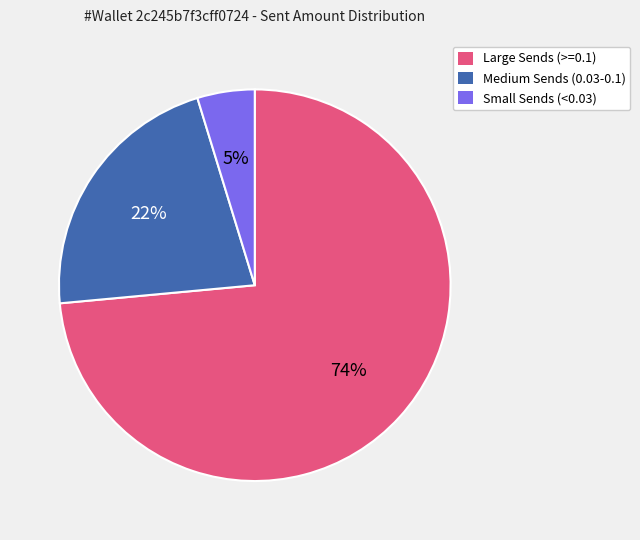

What is the largest slice in the pie chart?

Large Sends (>=0.1)